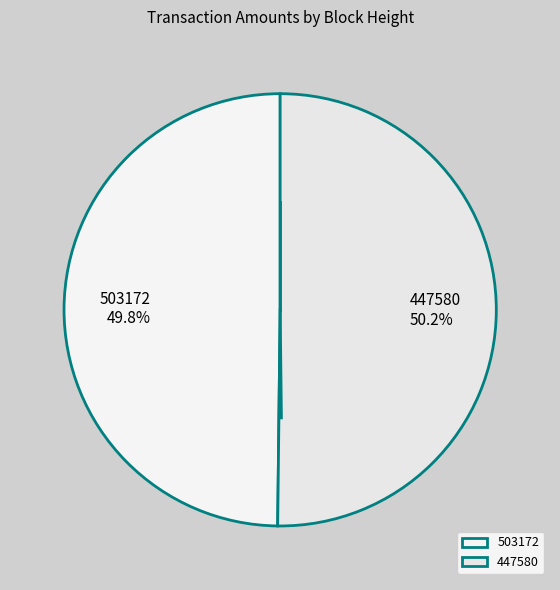

Is there a majority slice in this chart?

Yes